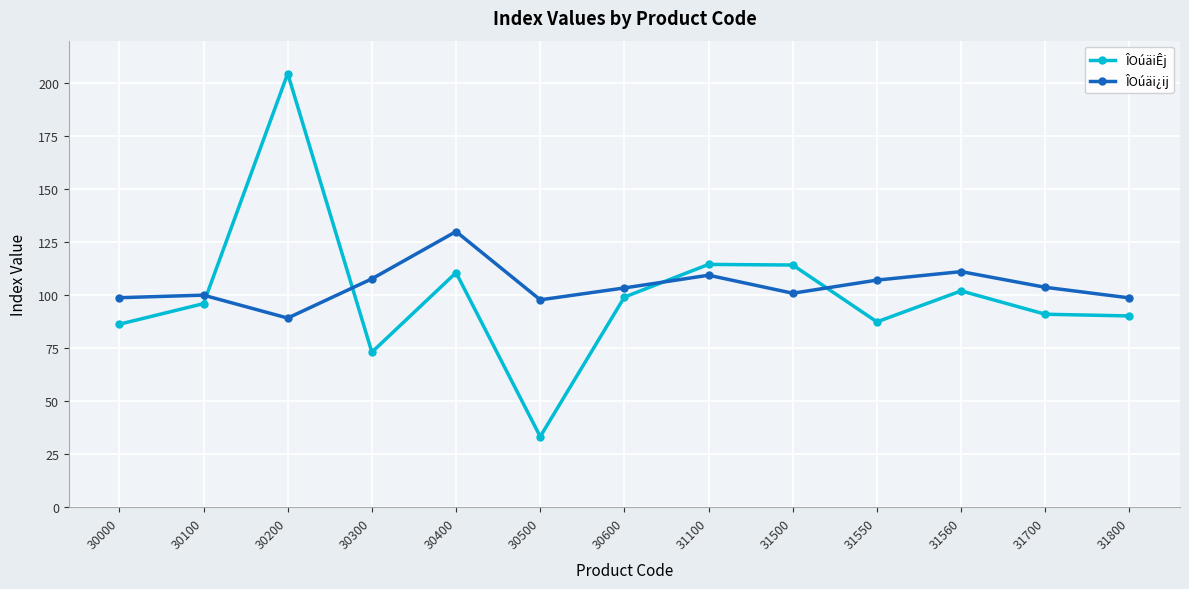

What is the sum of all ÎOúäiÊj values?

1302.2